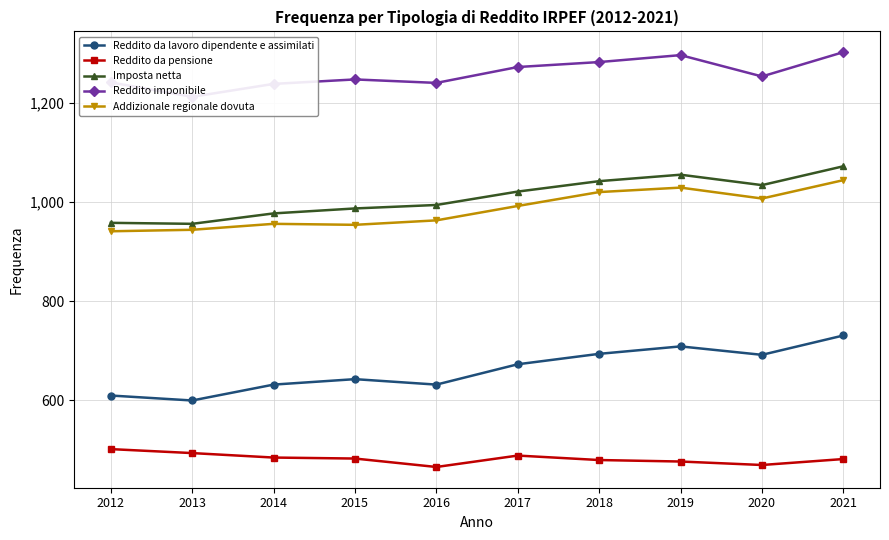

The value of Reddito da pensione at 2014 is 660. True or false?

False